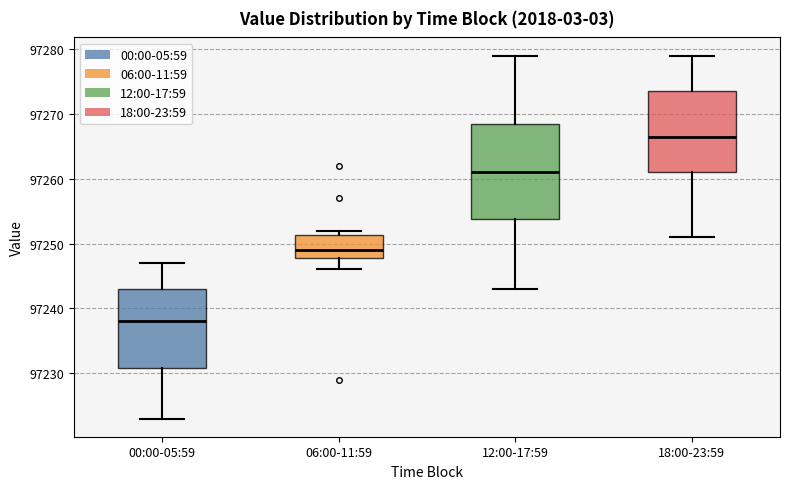

Comparing the boxes themselves (not the whiskers), which one is the tallest?

12:00-17:59